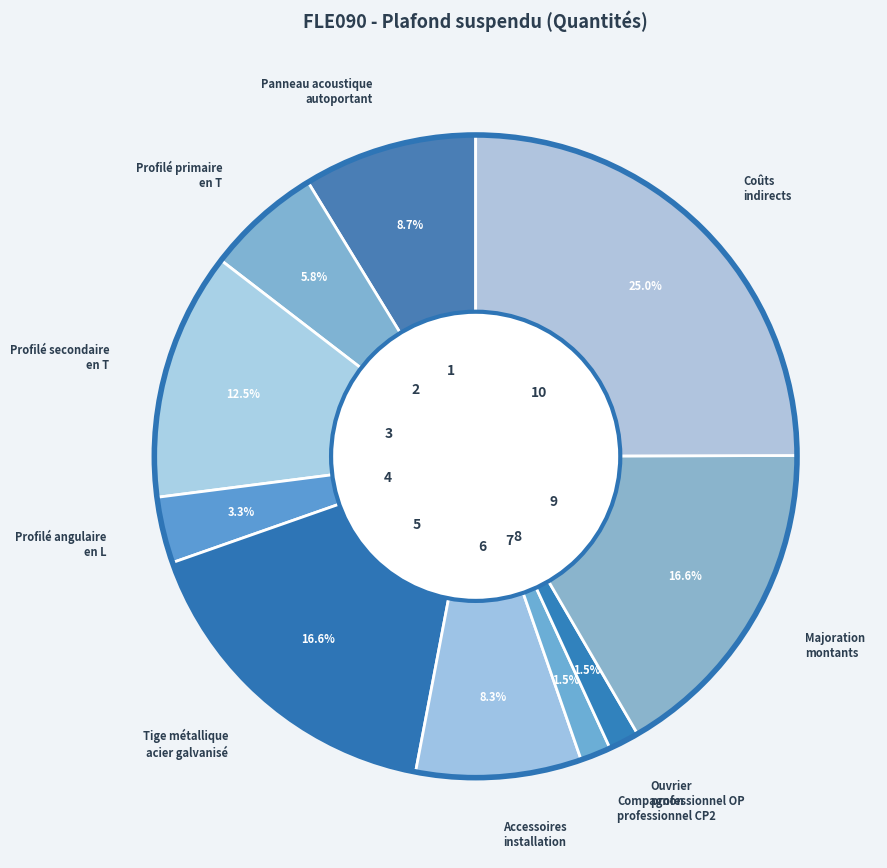

Does any single category account for the majority?

No